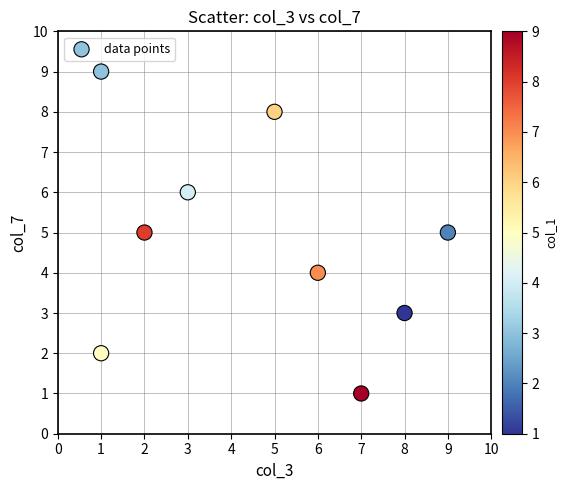

What is the average X value?

5